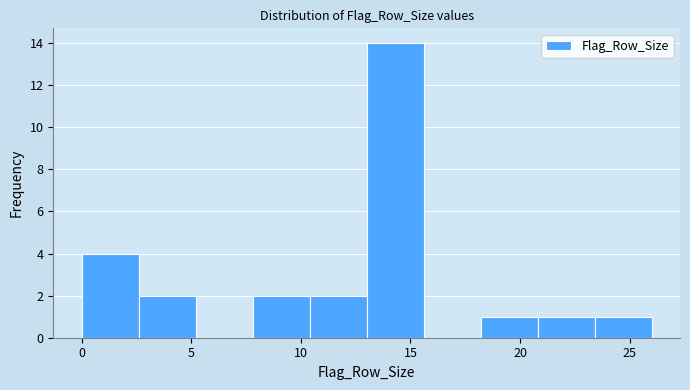

How tall is the bar that spans 13.0 to 15.6 on the x-axis? Neither the bar edges nor the heights are printed on the chart, so give them approximately, as read against the axes.

14